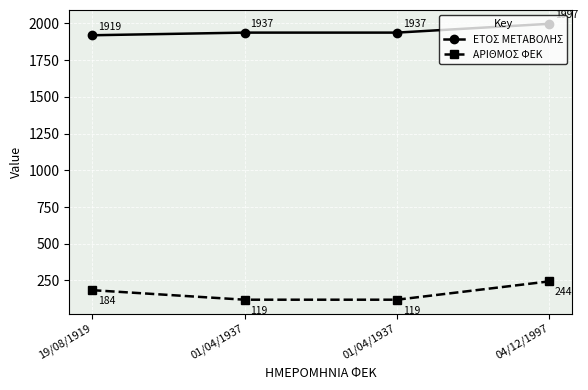

Does the chart have visible grid lines?

Yes